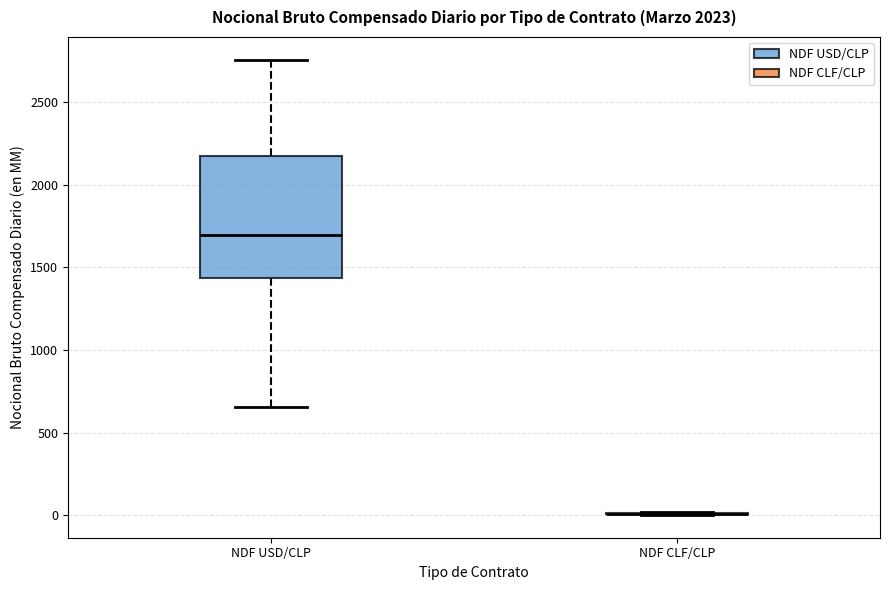

Reading left to right, transcribe this box plot: for each box, give where its median line is, the range the box spans, and where its two whiskers end, as read against the y-axis. The values are not printed on the chart, so give them approximately, as read against the axis.

NDF USD/CLP: median 1700, box 1450 to 2200, whiskers 650 to 2750
NDF CLF/CLP: box collapsed to a line at 0, whiskers 0 to 0